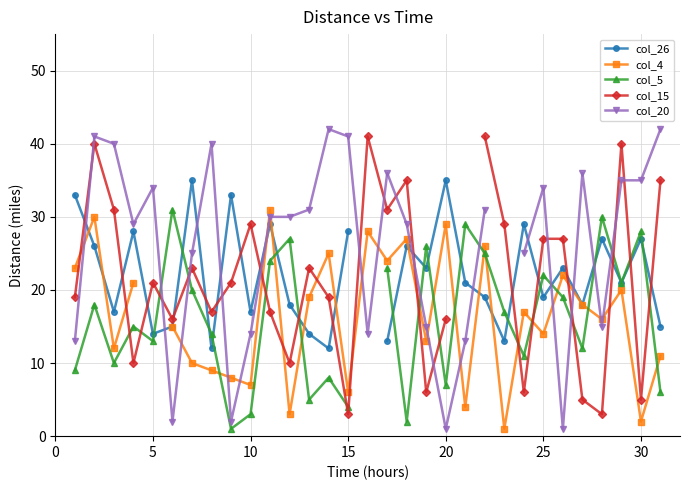

What are all the series names shown in the legend?

col_26, col_4, col_5, col_15, col_20